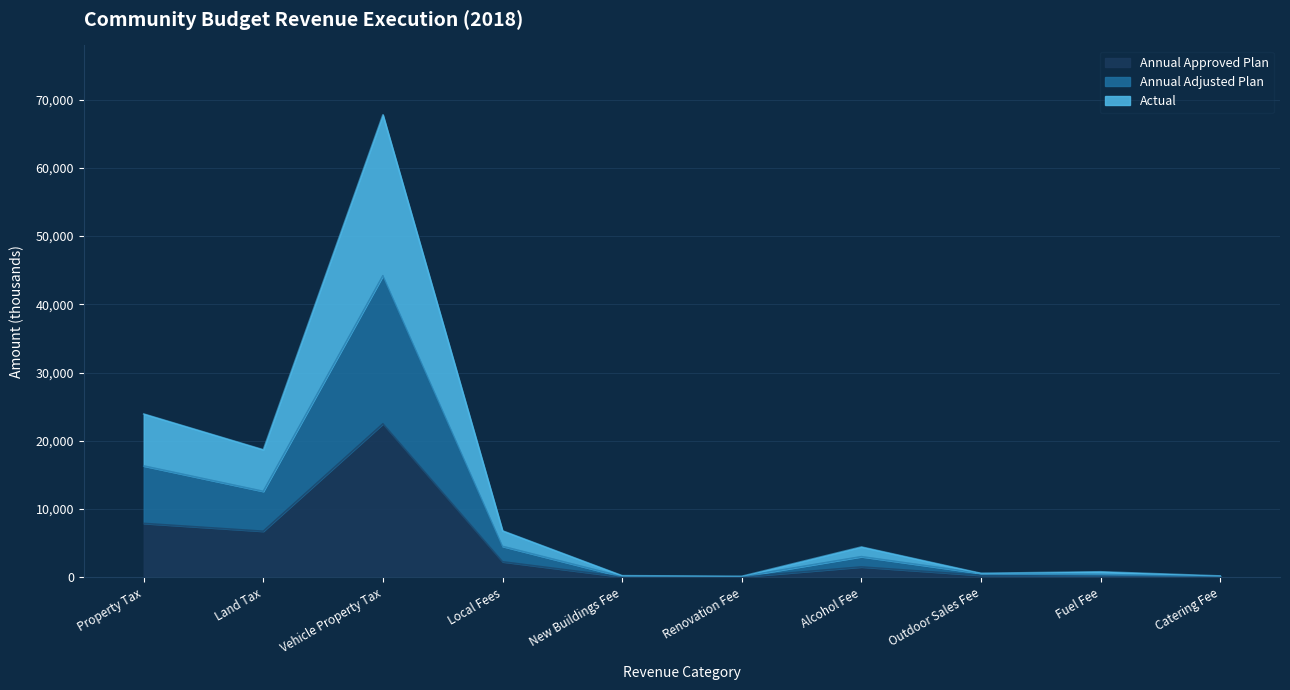

The value of Annual Approved Plan at Vehicle Property Tax is 32725.0. True or false?

False